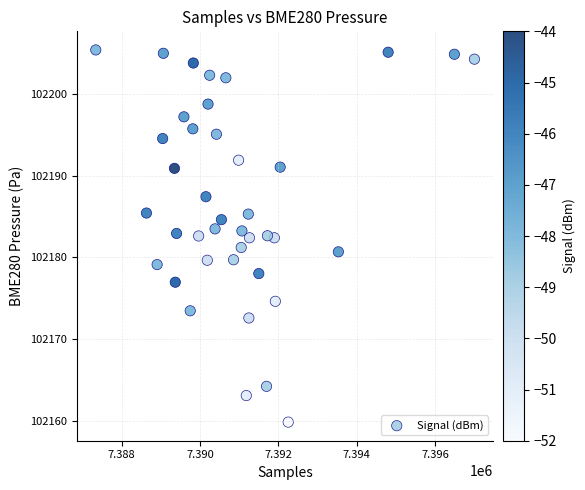

What is the range of X values (max minus min)?

9654.0